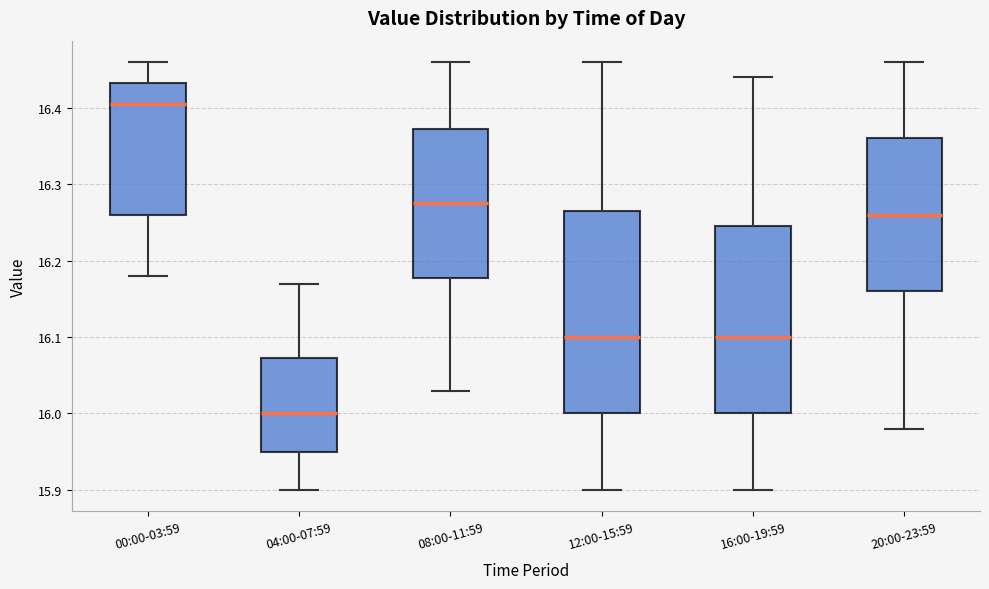

Which box has the highest median line?

00:00-03:59